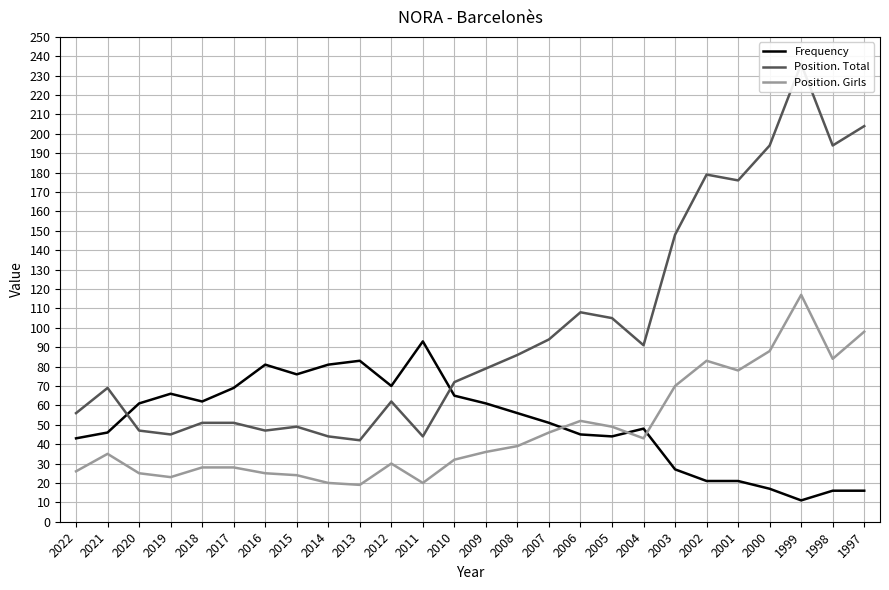

What is the value of the Position. Total point at the 25th from the left?

194